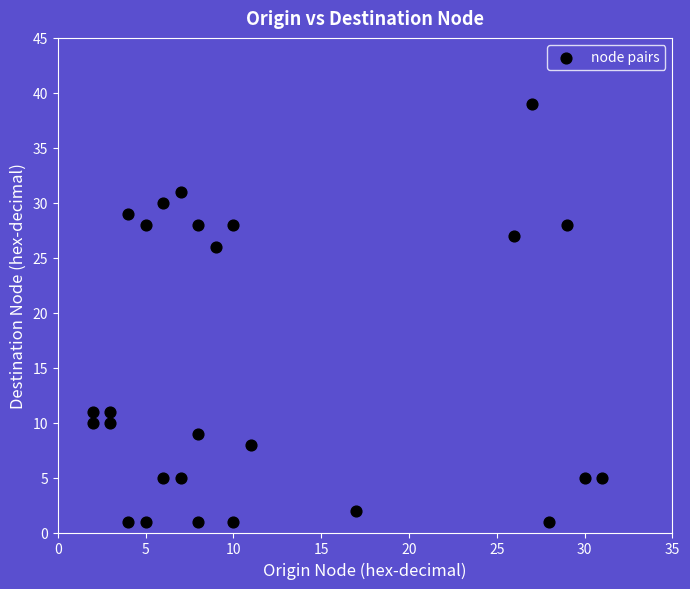

What is the range of X values (max minus min)?

29